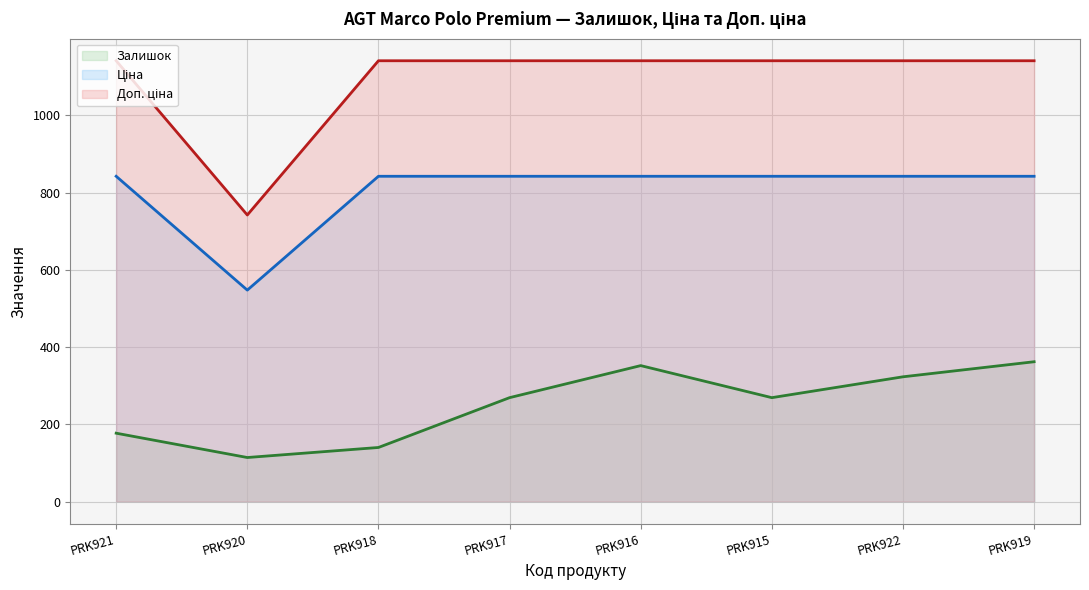

Read the Ціна value at PRK920.

547.5